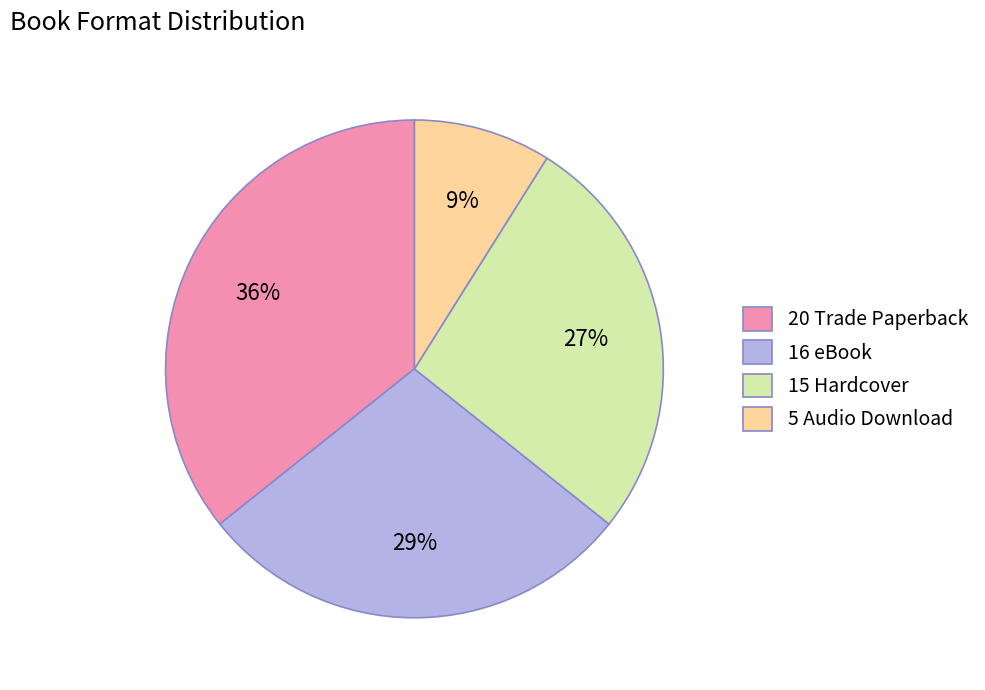

To the nearest percent, what is the average slice percentage?

25%